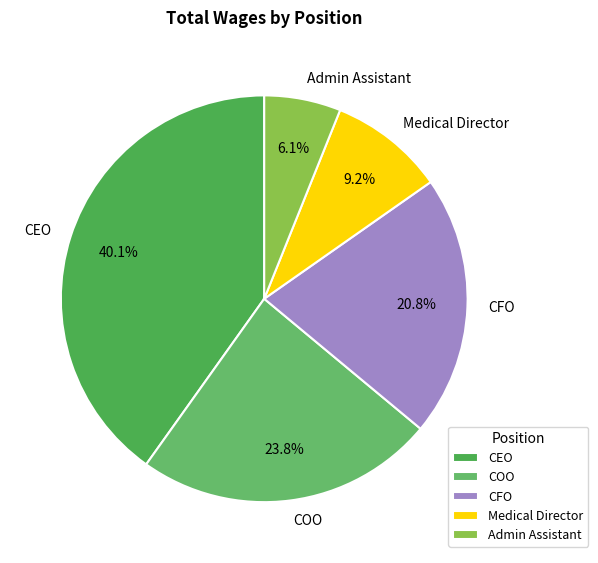

The Admin Assistant slice represents 6% of the pie. True or false?

True